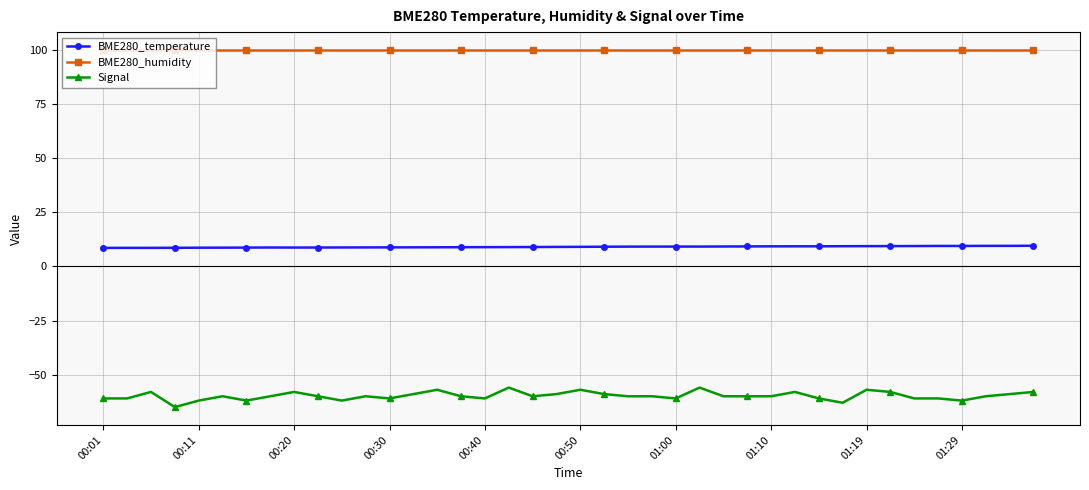

What is the value of the BME280_humidity point at the 39th from the left?

100.0